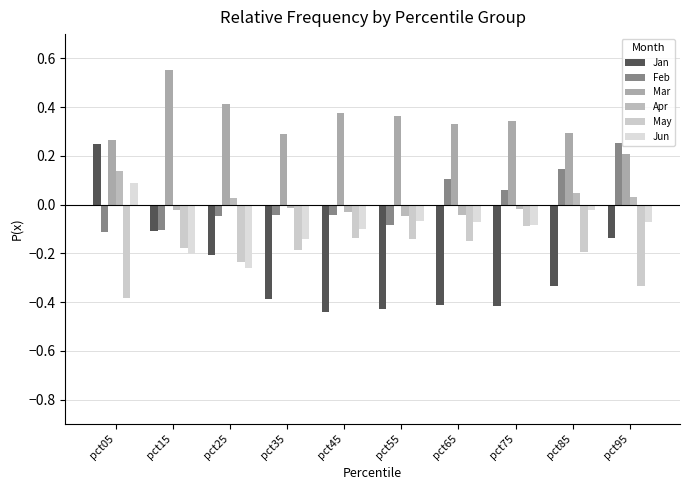

How many bars are there in total?

60